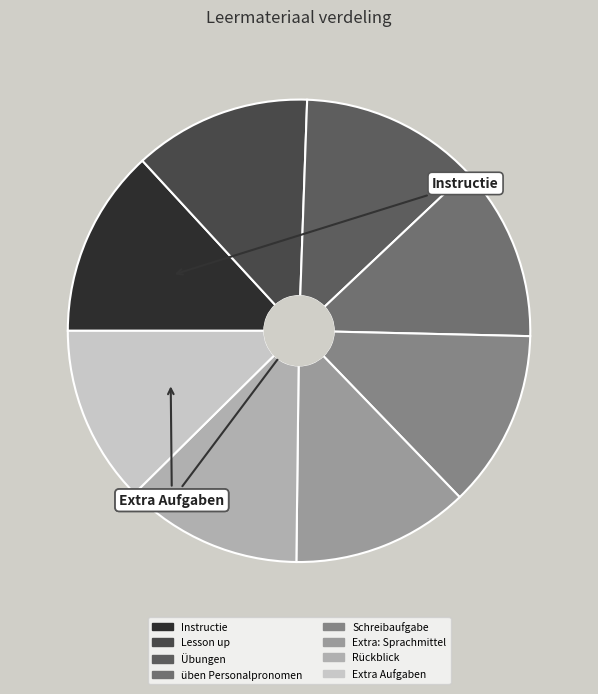

To the nearest percent, what is the combined percentage of Extra Aufgaben and Schreibaufgabe?

25%